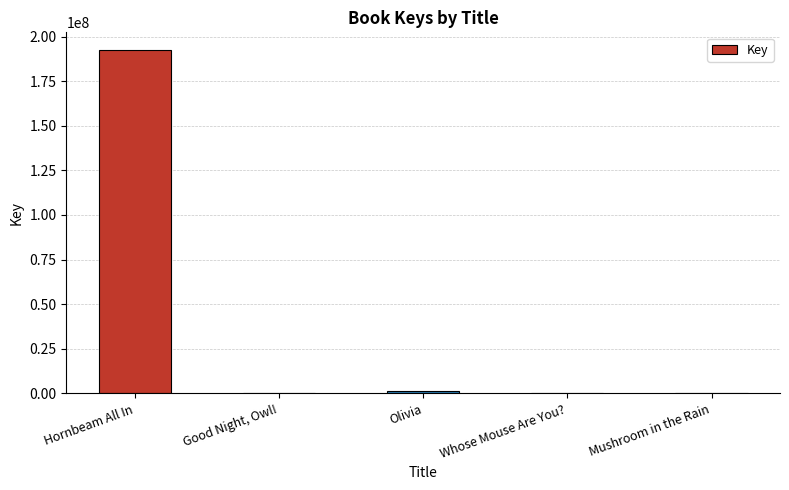

Where is the data nearest to the value 96355257?

Olivia